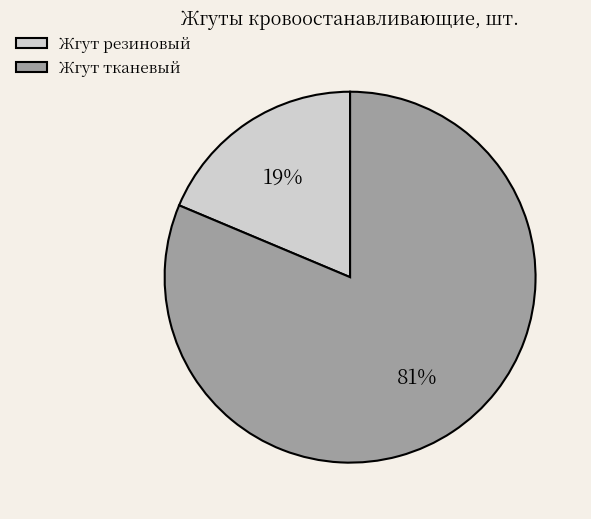

What percentage is the Жгут тканевый slice, to the nearest percent?

81%